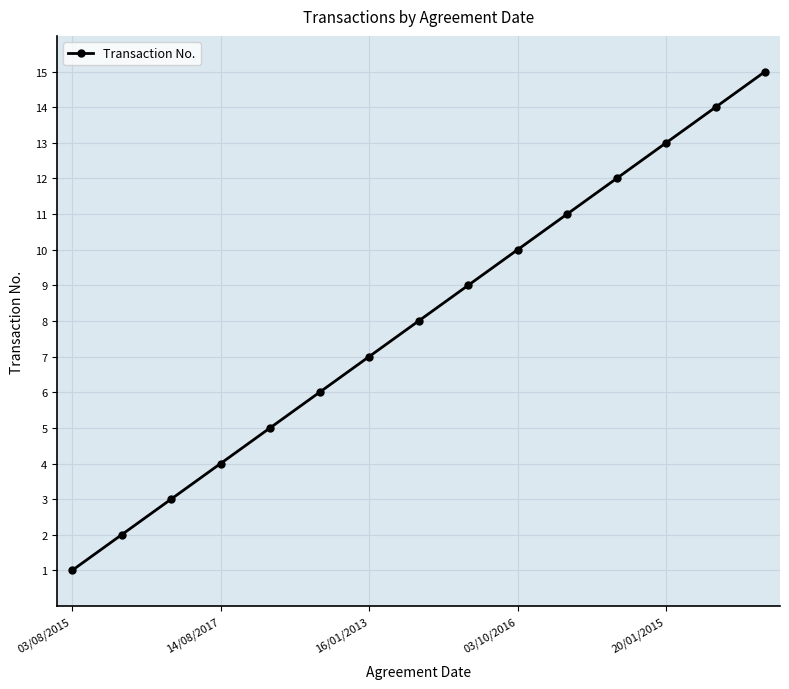

What is the value of the 12th point from the left?

12